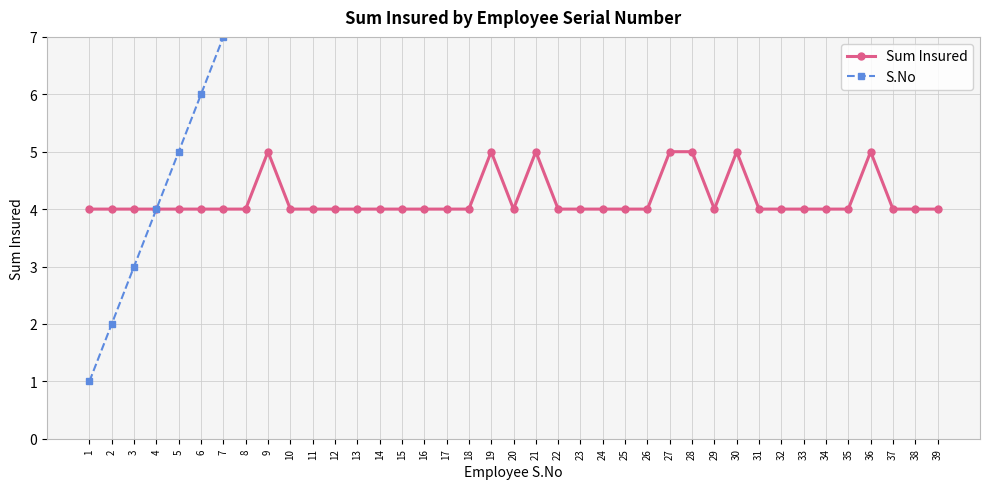

Is it true that Sum Insured equals 3 at 21?

False